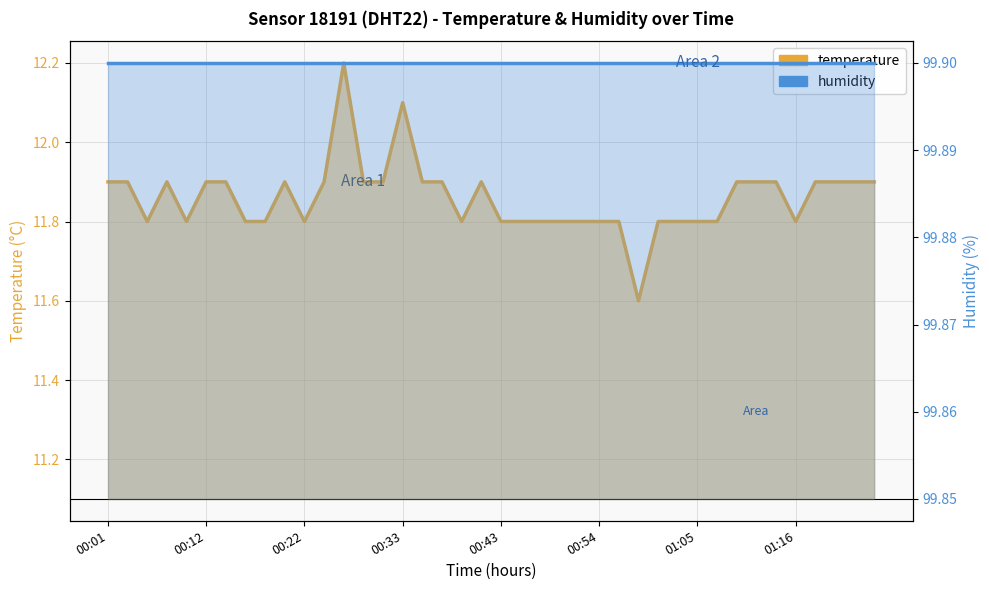

Rank the series at 27 from lowest to highest value.

temperature, humidity